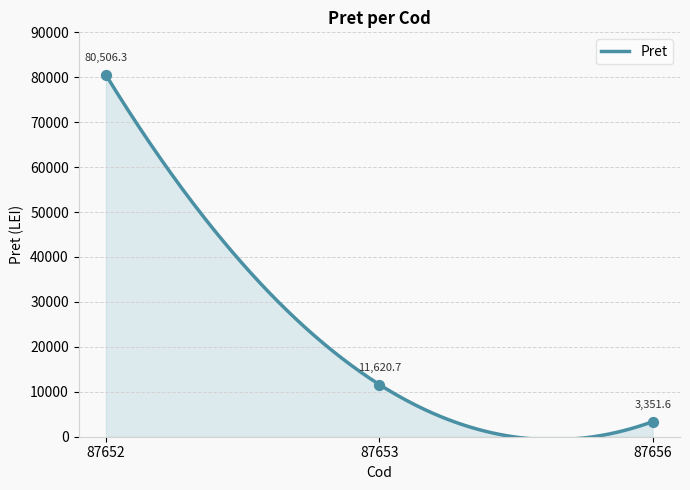

Between 87656 and 87653, which is larger?

87653